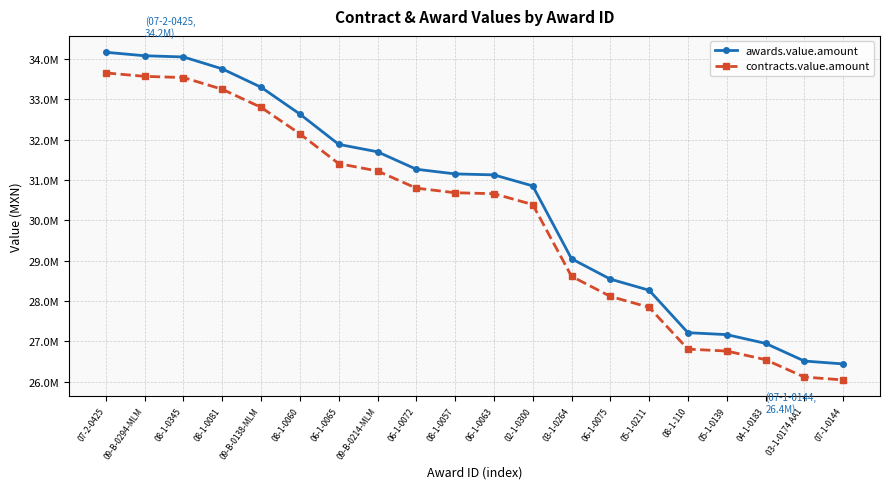

True or false: awards.value.amount has a value of 51915377.2 at 02-1-0300.

False